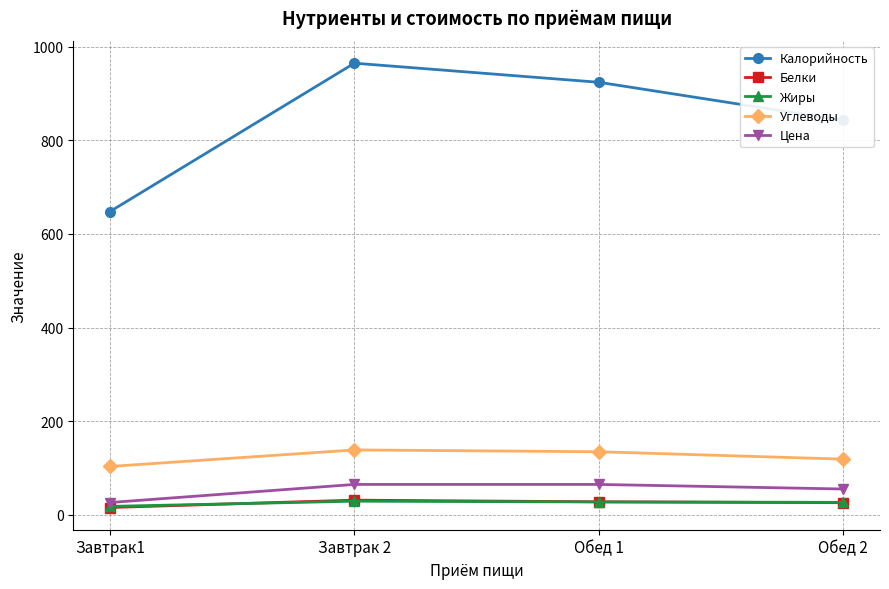

Is the value of Белки at Завтрак1 greater than the value of Цена at Обед 1?

No